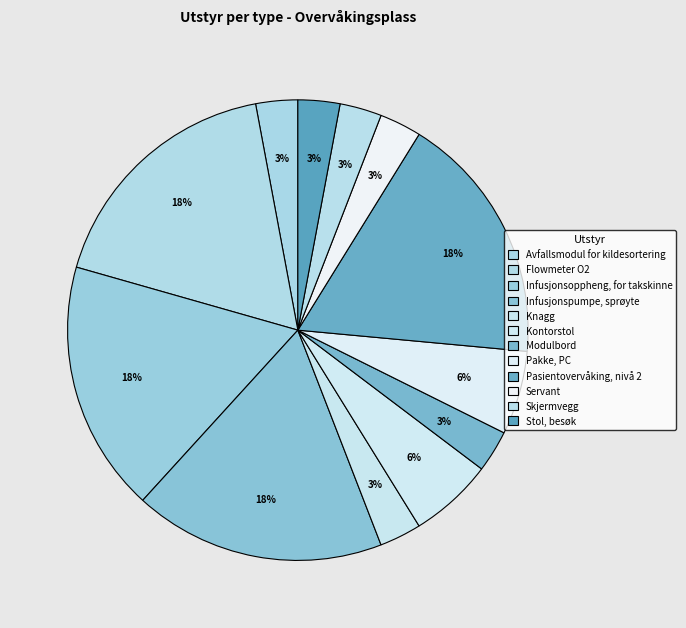

Does any single category account for the majority?

No